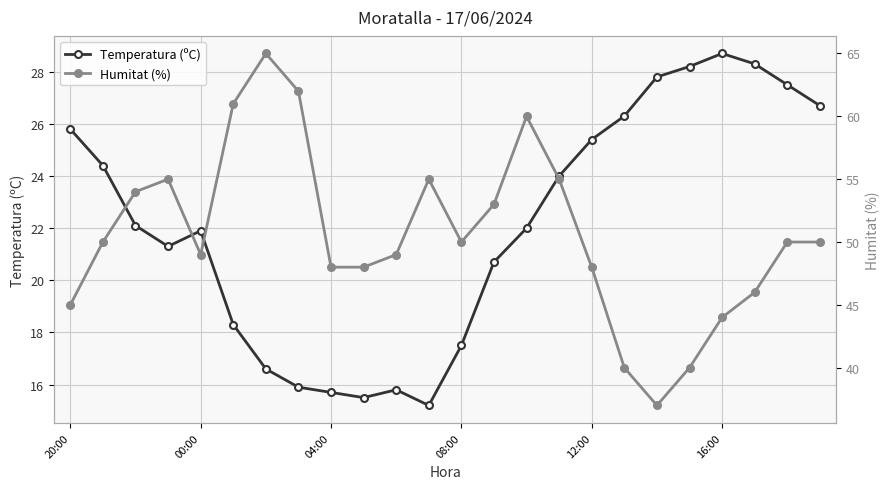

Rank the series by their maximum value, from highest to lowest.

Humitat (%), Temperatura (ºC)